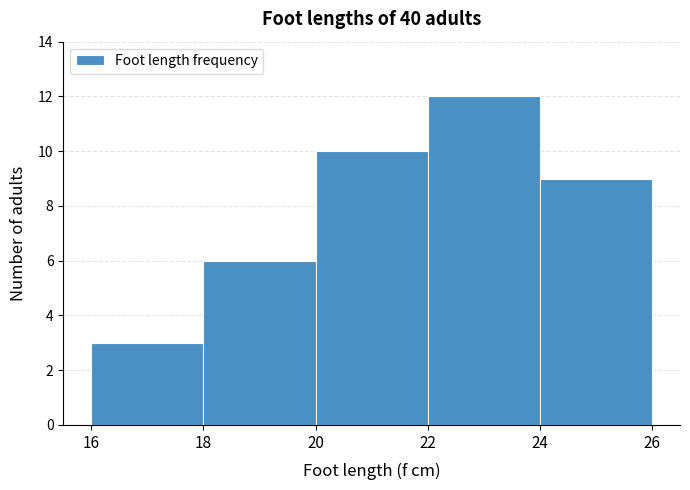

What is the height of the bar covering 20 to 22 on the x-axis? The values are not printed on the chart, so give them approximately, as read against the axis.

10